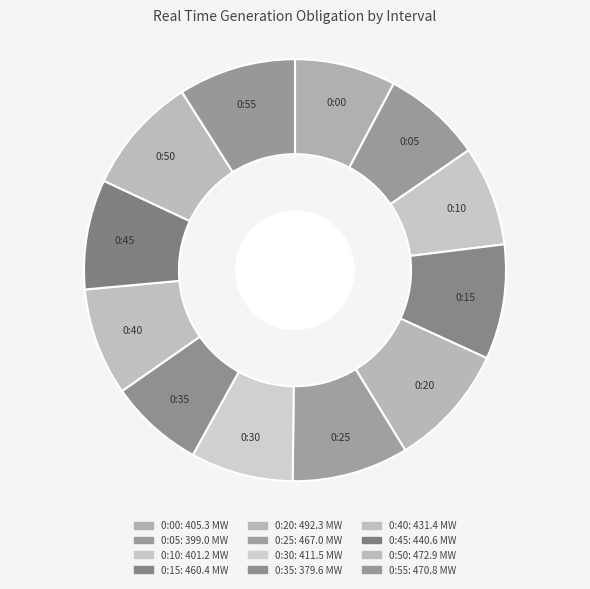

Approximately how many times larger is the value at 0:10 compared to 0:55?

0.9